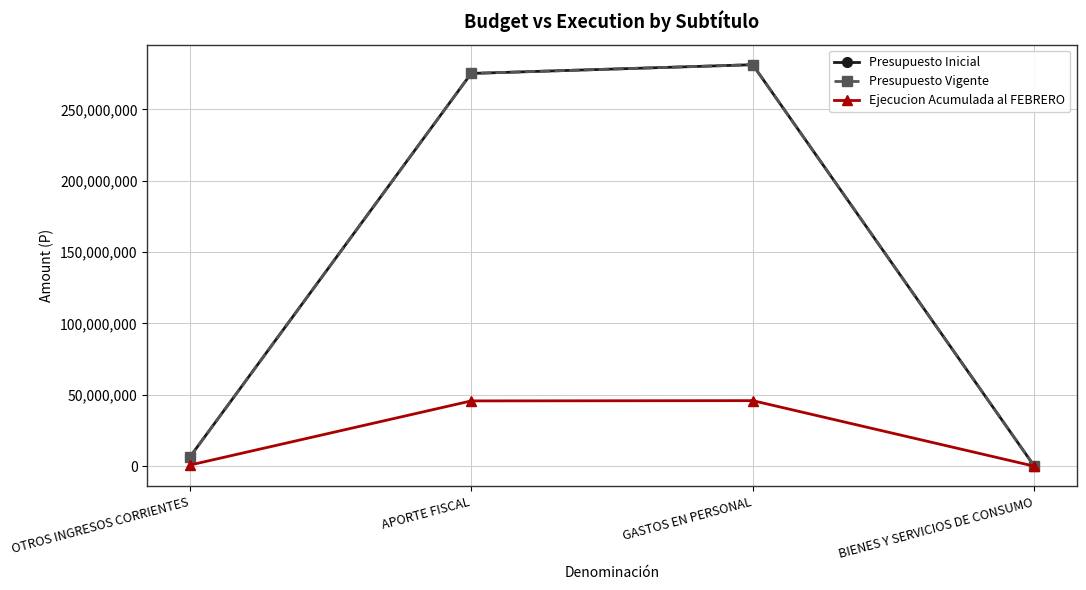

At which category is the sum across all series the highest?

GASTOS EN PERSONAL